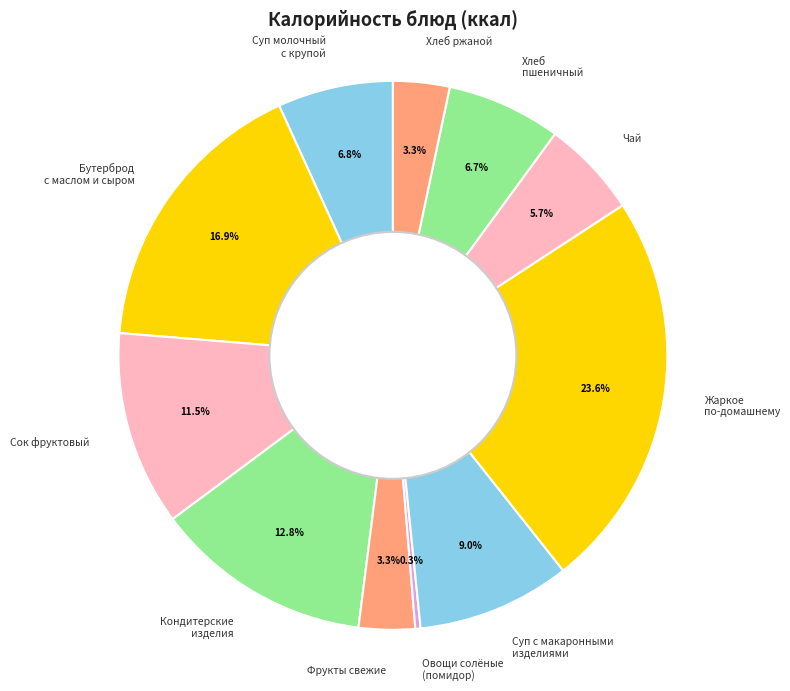

To the nearest percent, what percentage of the pie is Хлеб ржаной?

3%